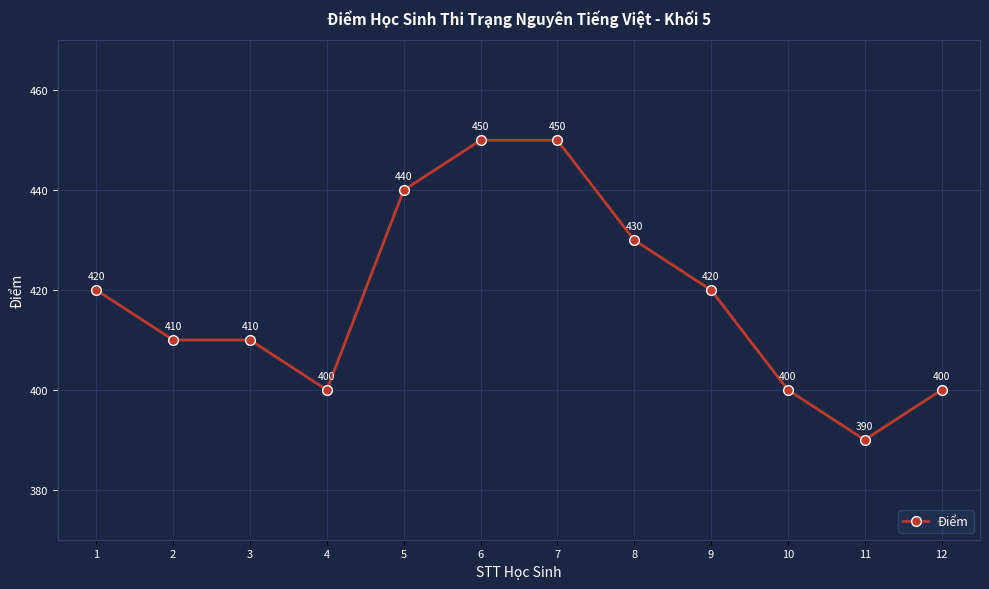

How many values are between 400 and 440?

9